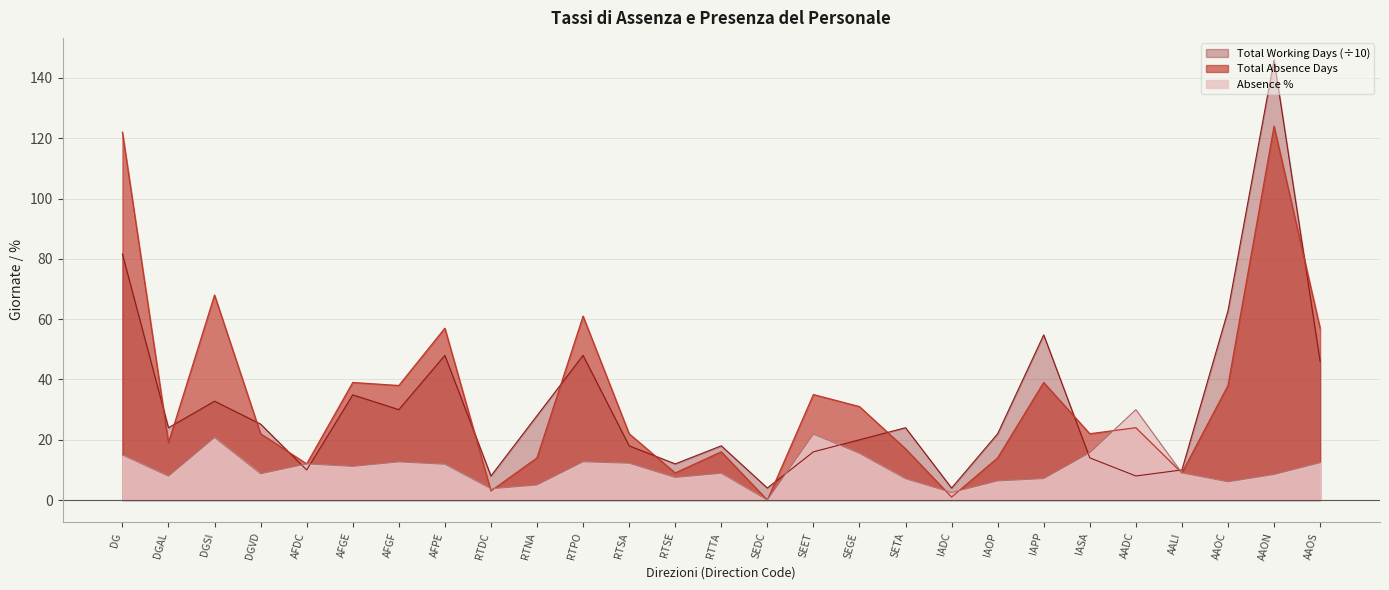

What are all the series names shown in the legend?

Total Working Days (÷10), Total Absence Days, Absence %